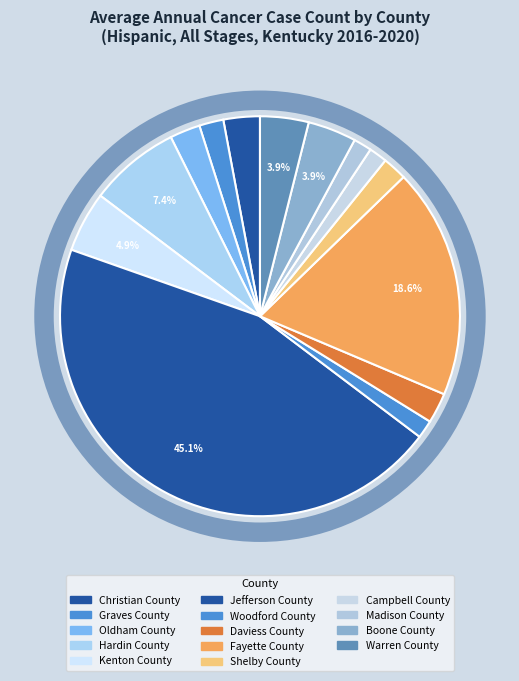

How many slices are in this pie chart?

14